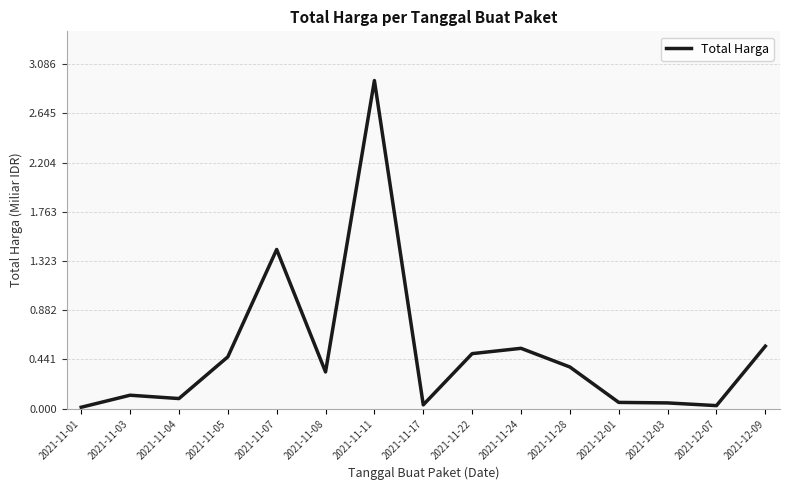

Is it true that the value at 2021-11-08 is 0.3?

True